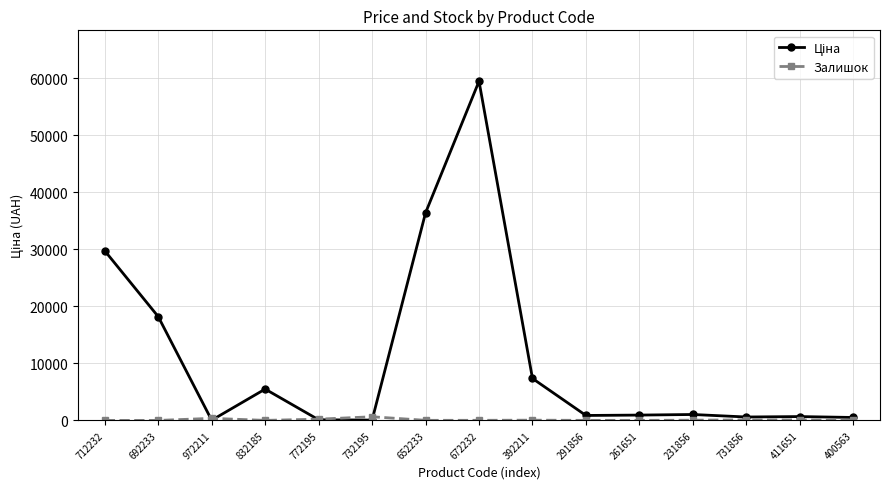

Which category has the highest value across all series?

672232